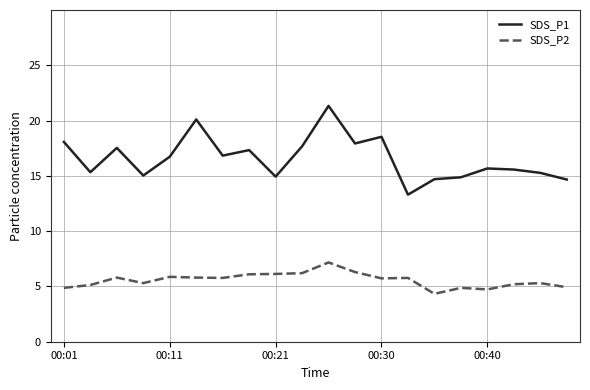

Which series has the largest total across all categories?

SDS_P1